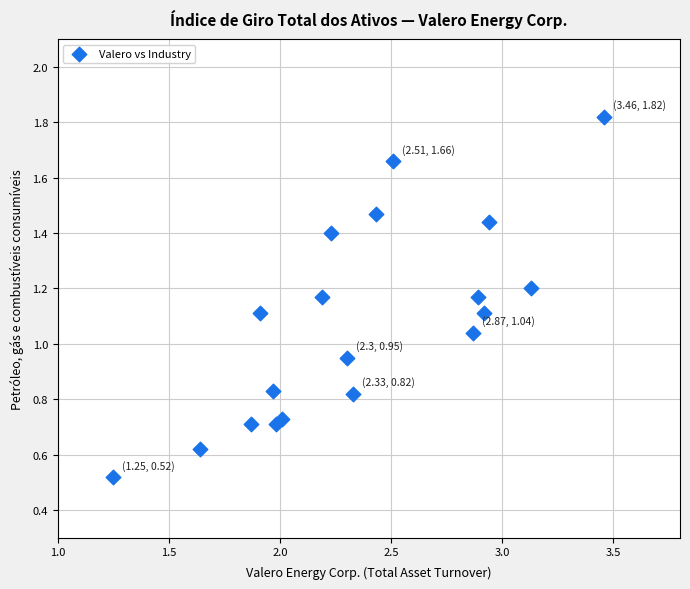

What is the range of X values (max minus min)?

2.2